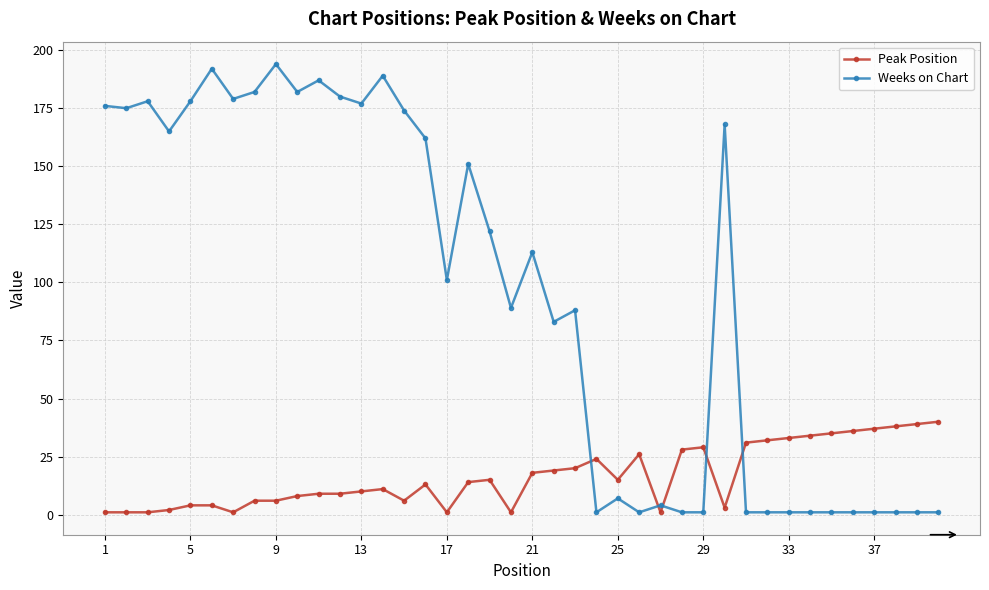

Reading left to right, list all the values displayed in this chart.

Peak Position: 1	1	1	2	4	4	1	6	6	8	9	9	10	11	6	13	1	14	15	1	18	19	20	24	15	26	1	28	29	3	31	32	33	34	35	36	37	38	39	40
Weeks on Chart: 176	175	178	165	178	192	179	182	194	182	187	180	177	189	174	162	101	151	122	89	113	83	88	1	7	1	4	1	1	168	1	1	1	1	1	1	1	1	1	1